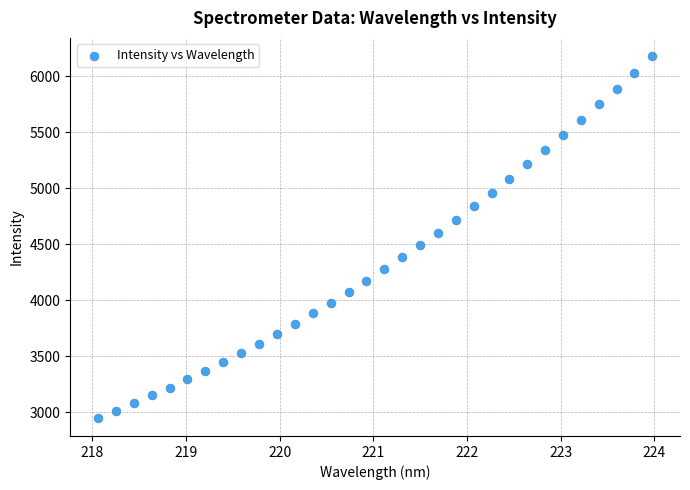

What Y value in the scatter plot is closest to 4564?

4599.7